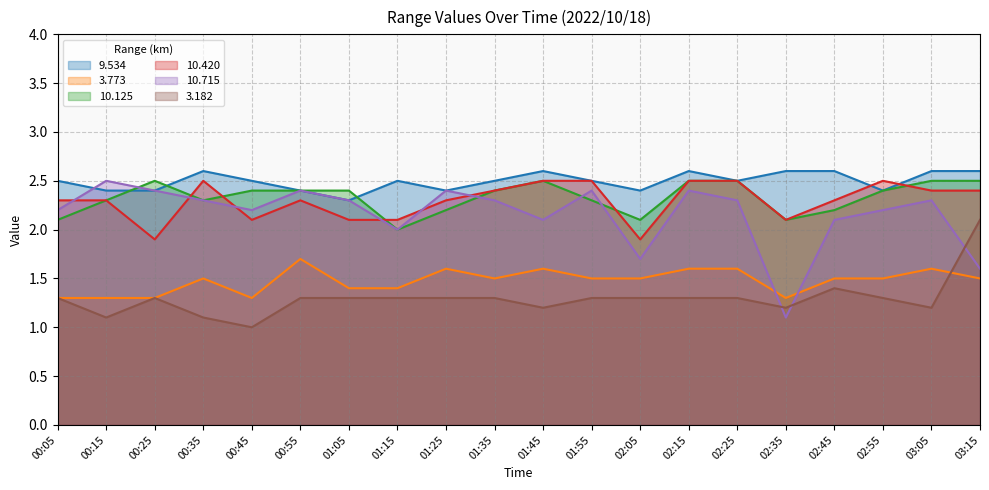

Read the 10.715 value at 02:45.

2.1